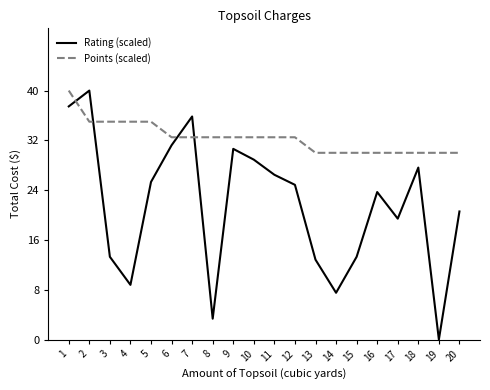

Read the Points (scaled) value at 15.

30.0